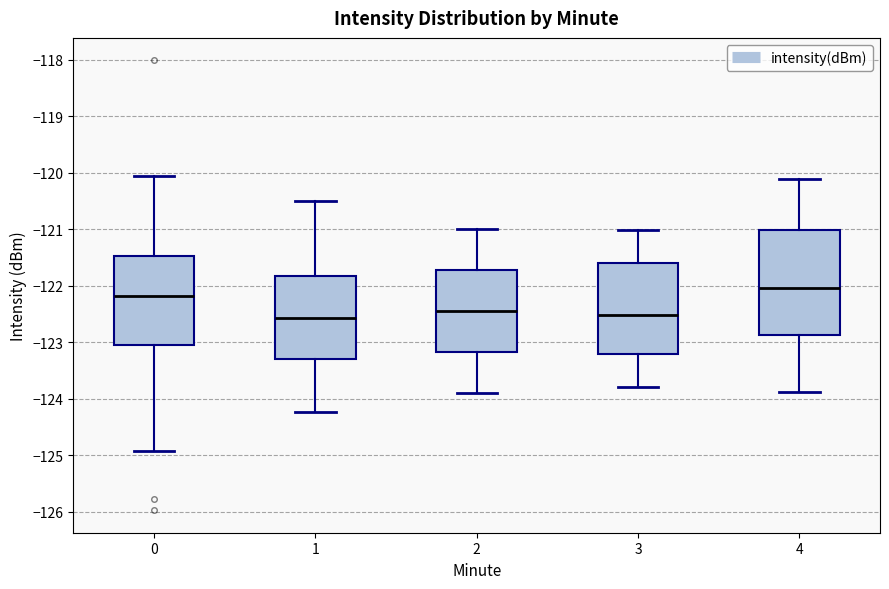

Where is the upper edge of the box at x = 2 on the y-axis? The values are not printed on the chart, so give them approximately, as read against the axis.

-121.7